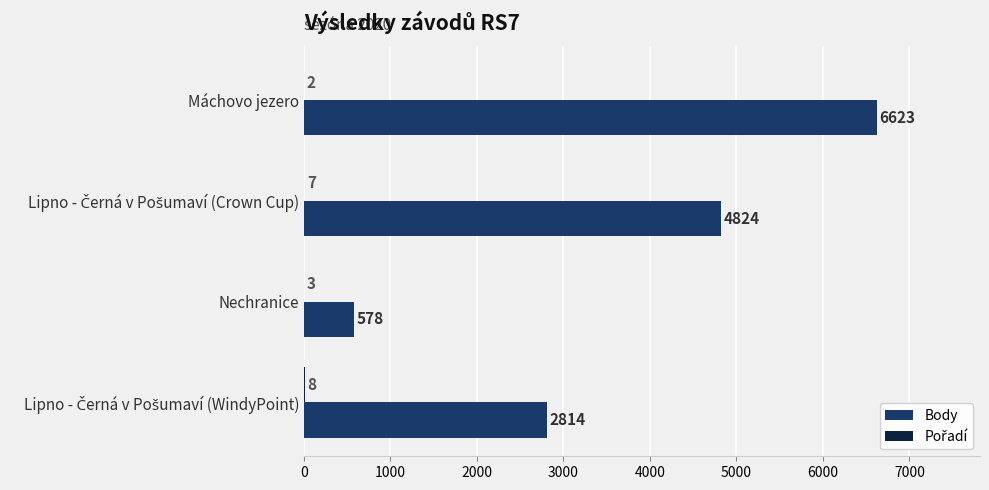

Which category has the highest value across all series?

Máchovo jezero